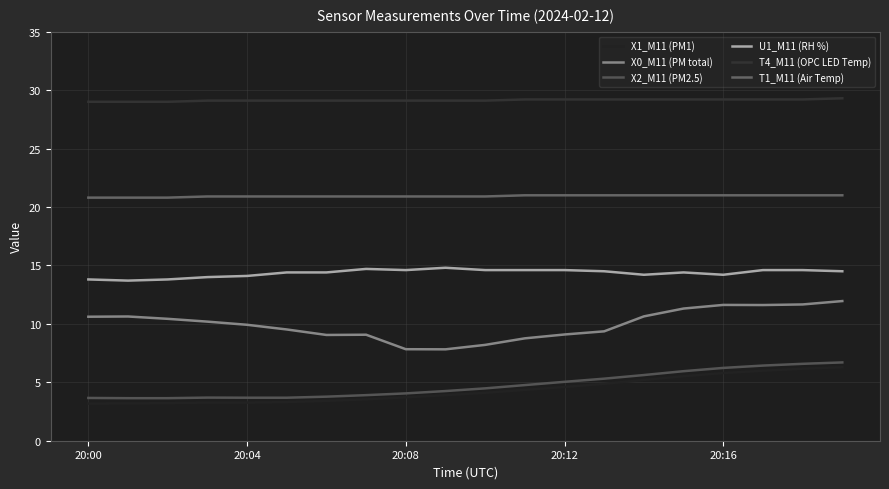

Reading right to left, what are all the values shown in this chart?

X1_M11 (PM1): 6.3	6.2	6.0	5.8	5.5	5.2	4.9	4.6	4.3	4.1	3.9	3.7	3.5	3.4	3.3	3.3	3.3	3.2	3.2	3.2
X0_M11 (PM total): 11.9	11.7	11.6	11.6	11.3	10.6	9.4	9.1	8.8	8.2	7.8	7.8	9.1	9.1	9.5	9.9	10.2	10.4	10.6	10.6
X2_M11 (PM2.5): 6.7	6.6	6.4	6.2	6.0	5.6	5.3	5.0	4.8	4.5	4.2	4.0	3.9	3.8	3.7	3.7	3.7	3.6	3.6	3.7
U1_M11 (RH %): 14.5	14.6	14.6	14.2	14.4	14.2	14.5	14.6	14.6	14.6	14.8	14.6	14.7	14.4	14.4	14.1	14.0	13.8	13.7	13.8
T4_M11 (OPC LED Temp): 29.3	29.2	29.2	29.2	29.2	29.2	29.2	29.2	29.2	29.1	29.1	29.1	29.1	29.1	29.1	29.1	29.1	29.0	29.0	29.0
T1_M11 (Air Temp): 21.0	21.0	21.0	21.0	21.0	21.0	21.0	21.0	21.0	20.9	20.9	20.9	20.9	20.9	20.9	20.9	20.9	20.8	20.8	20.8